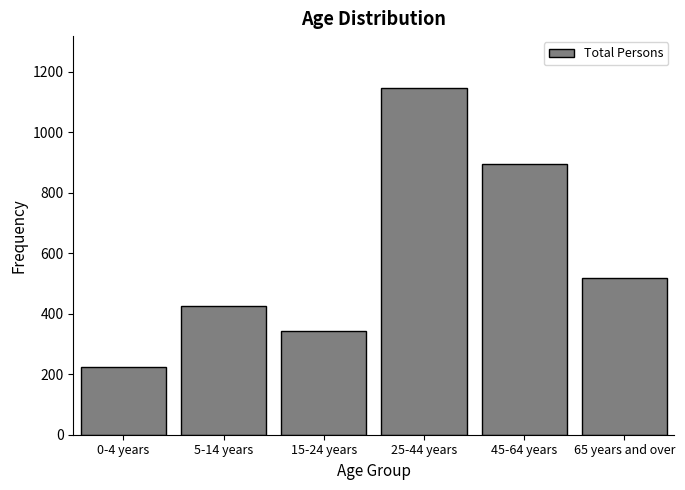

Reading right to left, extract all data points from this chart.

517	896	1146	344	424	223